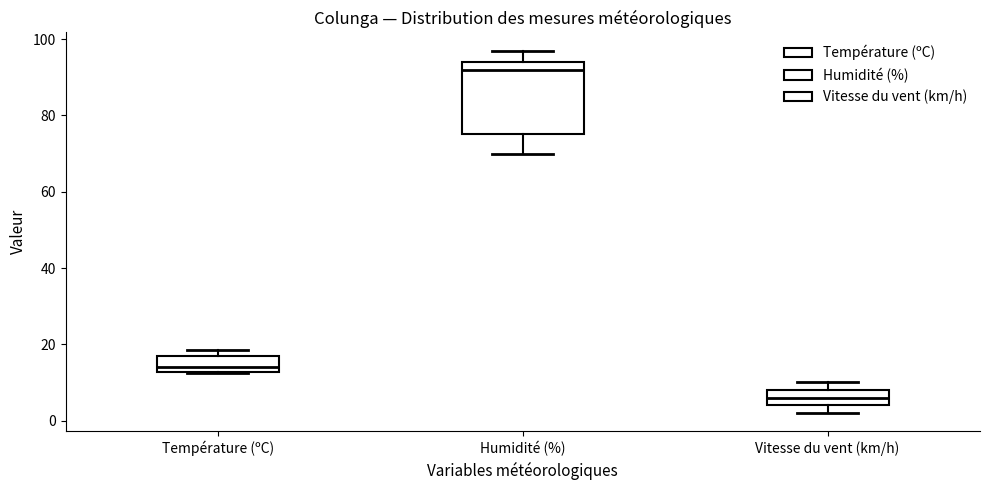

Reading left to right, read every box against the y-axis: the position of its median line, the range the box covers, and the ends of its whiskers. The values are not printed on the chart, so give them approximately, as read against the axis.

Température (ºC): median 14, box 12 to 18, whiskers 12 to 18 (just above the box's upper edge)
Humidité (%): median 92, box 76 to 94, whiskers 70 to 98
Vitesse du vent (km/h): median 6, box 4 to 8, whiskers 2 to 10